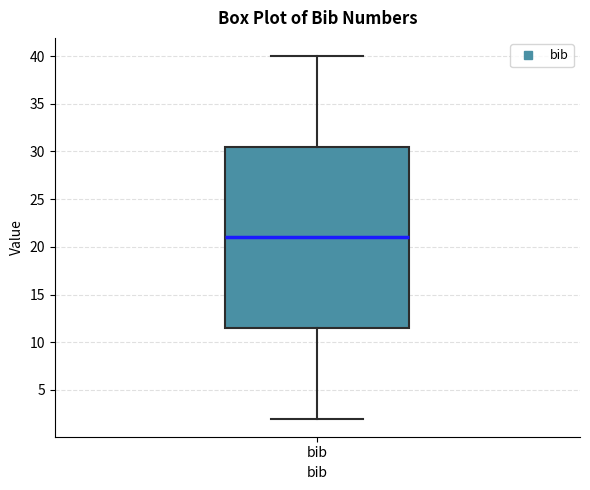

Transcribe this box plot: give where the median line is, the range the box spans, and where the two whiskers end, as read against the y-axis. The values are not printed on the chart, so give them approximately, as read against the axis.

median 21.0, box 11.5 to 30.5, whiskers 2.0 to 40.0